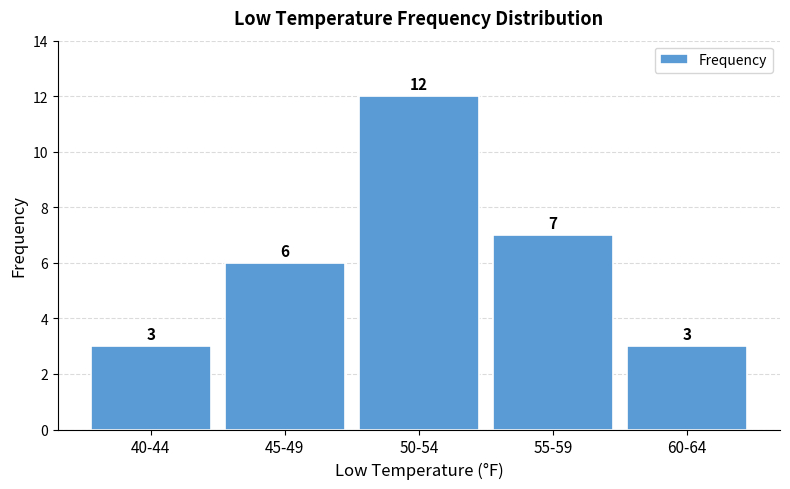

Reading right to left, transcribe all the data shown in this chart.

3	7	12	6	3